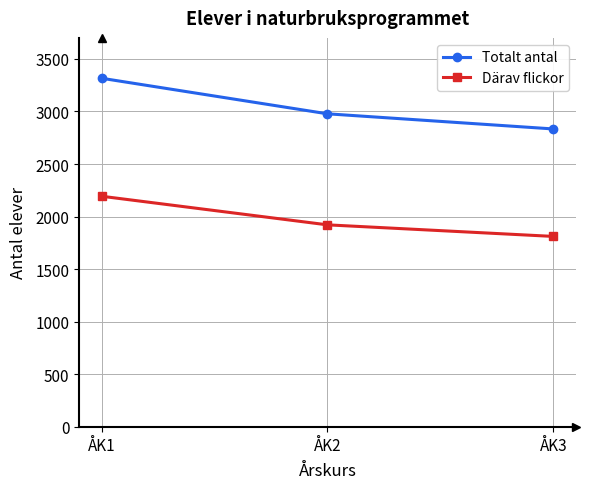

Between ÅK1 and ÅK3, which series saw the biggest shift?

Totalt antal